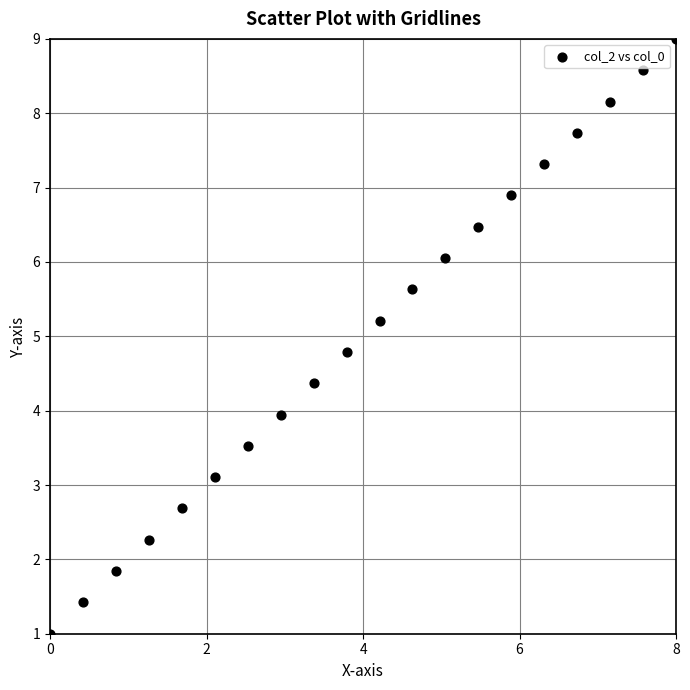

What is the range of X values (max minus min)?

8.0